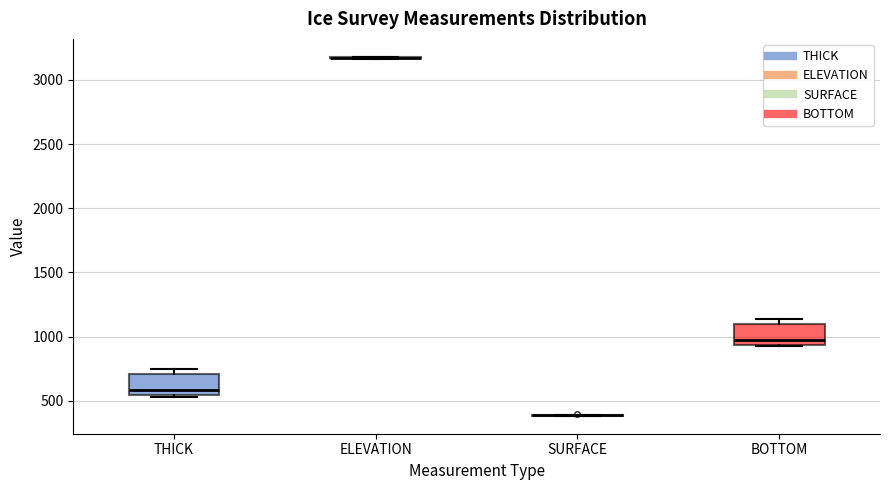

Reading left to right, transcribe this box plot: for each box, give where its median line is, the range the box spans, and where its two whiskers end, as read against the y-axis. The values are not printed on the chart, so give them approximately, as read against the axis.

THICK: median 600, box 550 to 700, whiskers 550 to 750
ELEVATION: box collapsed to a line at 3150, whiskers 3150 to 3200
SURFACE: box collapsed to a line at 400, whiskers 400 to 400
BOTTOM: median 950 (just above the box's lower edge), box 950 to 1100, whiskers 950 to 1150